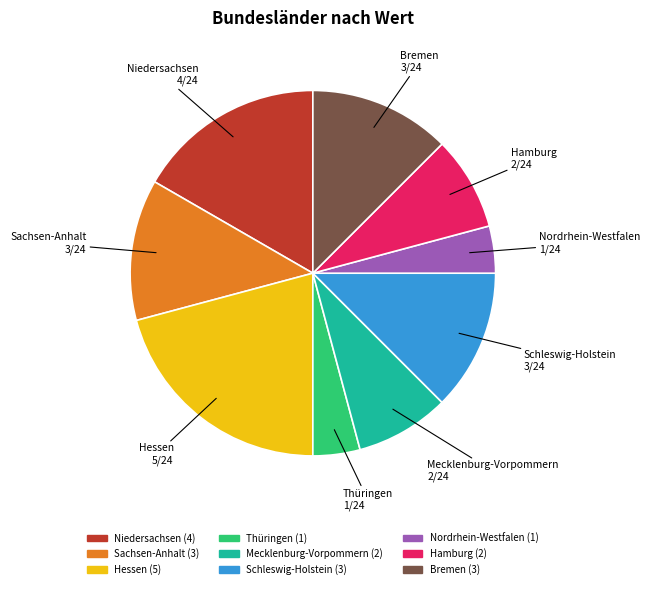

What is the largest slice in the pie chart?

Hessen